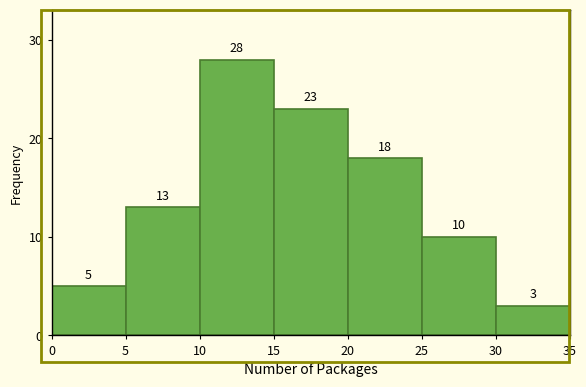

Reading left to right, list every bar in this chart as the range it spans on the x-axis followed by its height.

0 to 5: 5
5 to 10: 13
10 to 15: 28
15 to 20: 23
20 to 25: 18
25 to 30: 10
30 to 35: 3